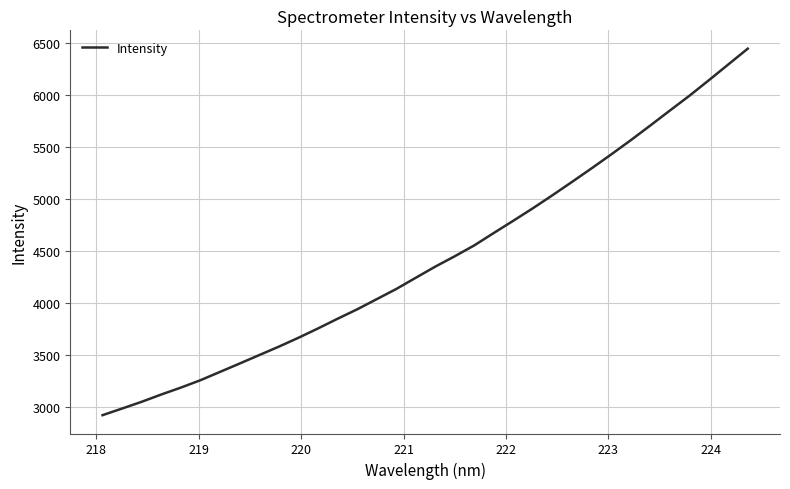

What is the maximum value shown in the chart?

6446.3